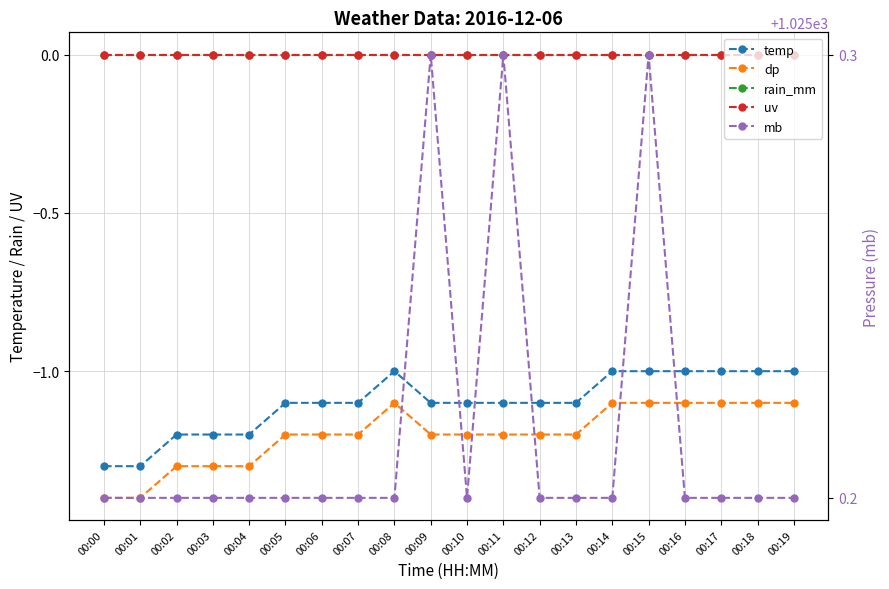

Reading left to right, what are all the values shown in this chart?

temp: 00:00=-1.3	00:01=-1.3	00:02=-1.2	00:03=-1.2	00:04=-1.2	00:05=-1.1	00:06=-1.1	00:07=-1.1	00:08=-1.0	00:09=-1.1	00:10=-1.1	00:11=-1.1	00:12=-1.1	00:13=-1.1	00:14=-1.0	00:15=-1.0	00:16=-1.0	00:17=-1.0	00:18=-1.0	00:19=-1.0
dp: 00:00=-1.4	00:01=-1.4	00:02=-1.3	00:03=-1.3	00:04=-1.3	00:05=-1.2	00:06=-1.2	00:07=-1.2	00:08=-1.1	00:09=-1.2	00:10=-1.2	00:11=-1.2	00:12=-1.2	00:13=-1.2	00:14=-1.1	00:15=-1.1	00:16=-1.1	00:17=-1.1	00:18=-1.1	00:19=-1.1
rain_mm: 00:00=0.0	00:01=0.0	00:02=0.0	00:03=0.0	00:04=0.0	00:05=0.0	00:06=0.0	00:07=0.0	00:08=0.0	00:09=0.0	00:10=0.0	00:11=0.0	00:12=0.0	00:13=0.0	00:14=0.0	00:15=0.0	00:16=0.0	00:17=0.0	00:18=0.0	00:19=0.0
uv: 00:00=0.0	00:01=0.0	00:02=0.0	00:03=0.0	00:04=0.0	00:05=0.0	00:06=0.0	00:07=0.0	00:08=0.0	00:09=0.0	00:10=0.0	00:11=0.0	00:12=0.0	00:13=0.0	00:14=0.0	00:15=0.0	00:16=0.0	00:17=0.0	00:18=0.0	00:19=0.0
mb: 00:00=1025.2	00:01=1025.2	00:02=1025.2	00:03=1025.2	00:04=1025.2	00:05=1025.2	00:06=1025.2	00:07=1025.2	00:08=1025.2	00:09=1025.3	00:10=1025.2	00:11=1025.3	00:12=1025.2	00:13=1025.2	00:14=1025.2	00:15=1025.3	00:16=1025.2	00:17=1025.2	00:18=1025.2	00:19=1025.2